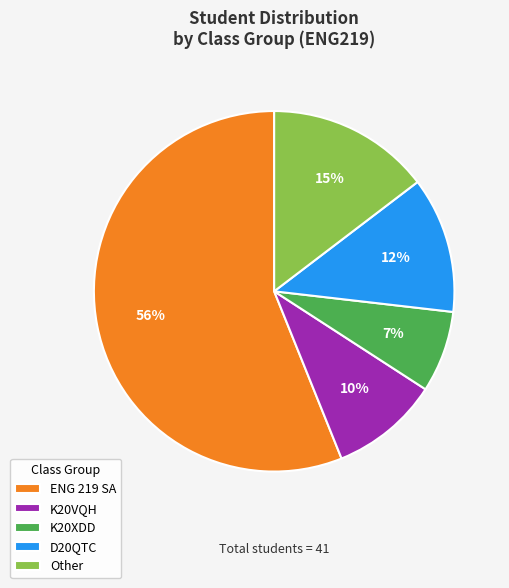

Between D20QTC and Other, which is larger?

Other